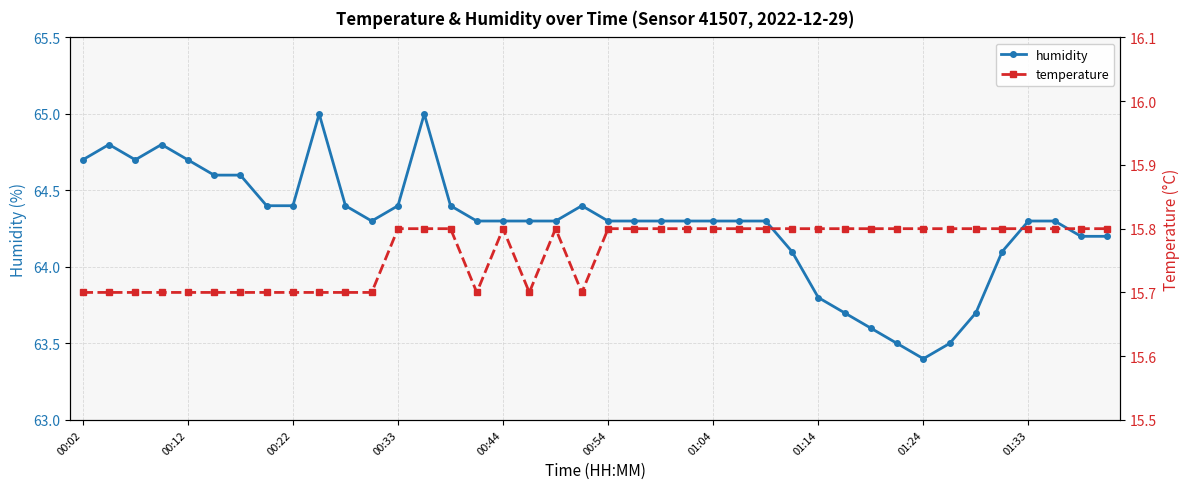

At which label does humidity first exceed 64?

00:02